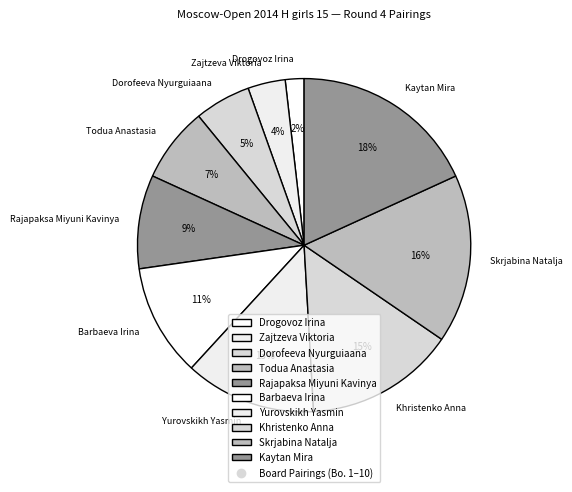

To the nearest percent, what portion does Kaytan Mira represent?

18%